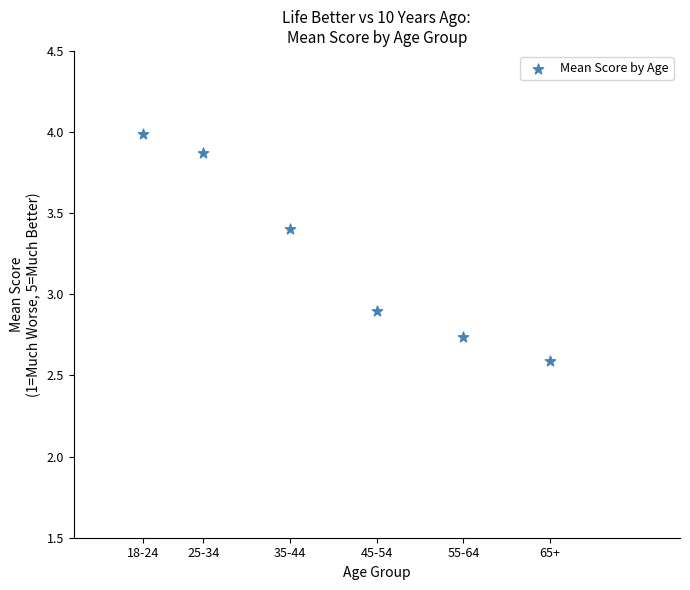

What is the range of Y values (max minus min)?

1.4